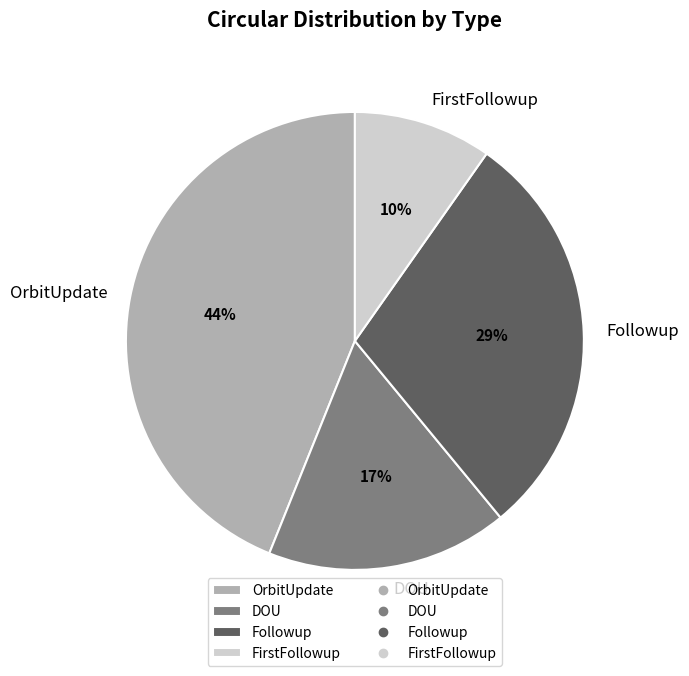

To the nearest percent, what is the average slice percentage?

25%